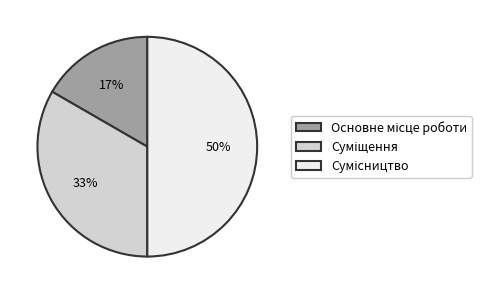

To the nearest percent, what is the average slice percentage?

33%